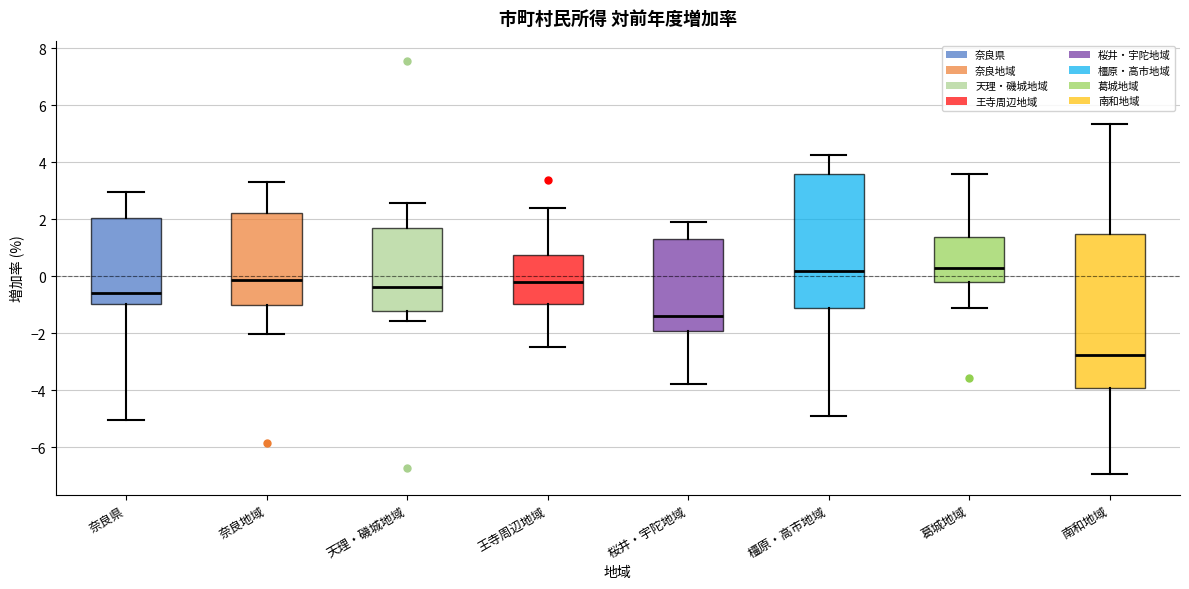

Which box is the tallest, from its lower edge to its upper edge?

南和地域